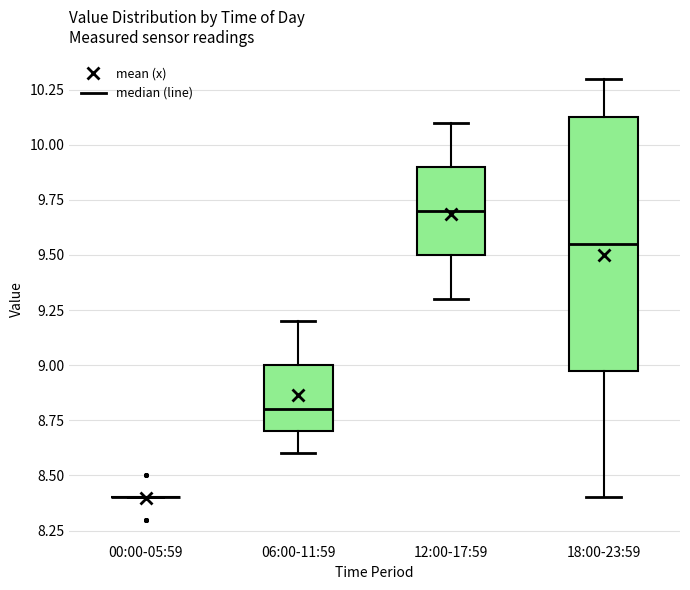

Where is the lower edge of the box for 18:00-23:59 on the y-axis? The values are not printed on the chart, so give them approximately, as read against the axis.

9.00